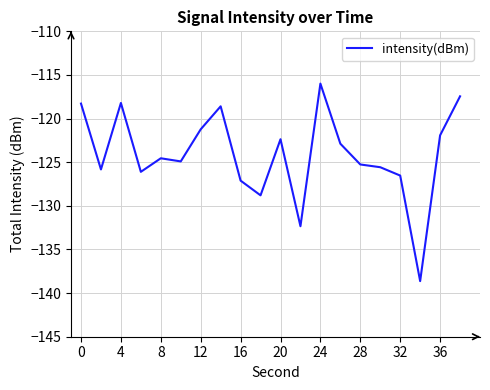

What is the minimum value shown in the chart?

-138.6